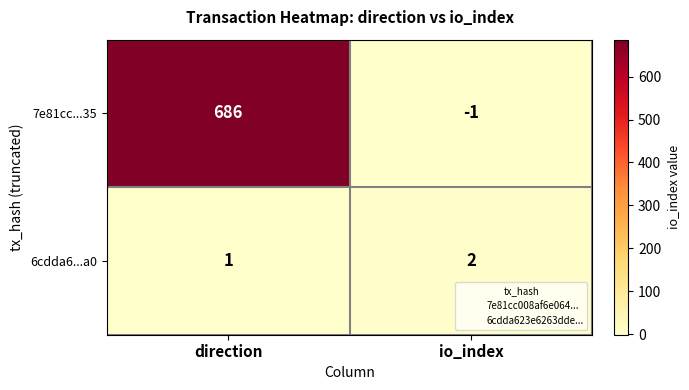

Reading left to right, what are all the values shown in this chart?

7e81cc...35: 686	-1
6cdda6...a0: 1	2